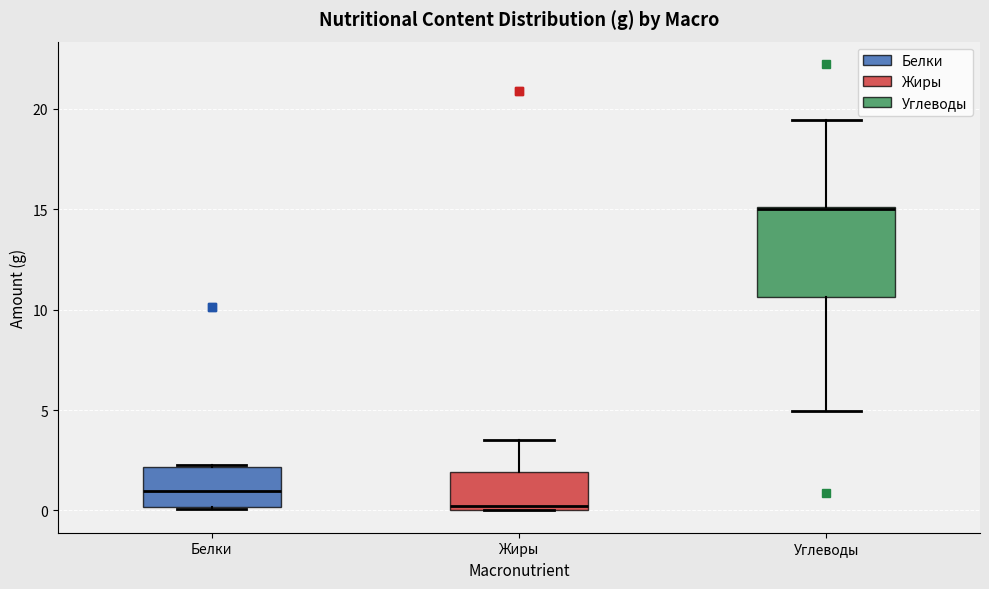

Reading left to right, read every box against the y-axis: the position of its median line, the range the box covers, and the ends of its whiskers. The values are not printed on the chart, so give them approximately, as read against the axis.

Белки: median 1.0, box 0.0 to 2.0, whiskers 0.0 to 2.5
Жиры: median 0.0 (just above the box's lower edge), box 0.0 to 2.0, whiskers 0.0 to 3.5
Углеводы: median 15.0, box 10.5 to 15.0, whiskers 5.0 to 19.5